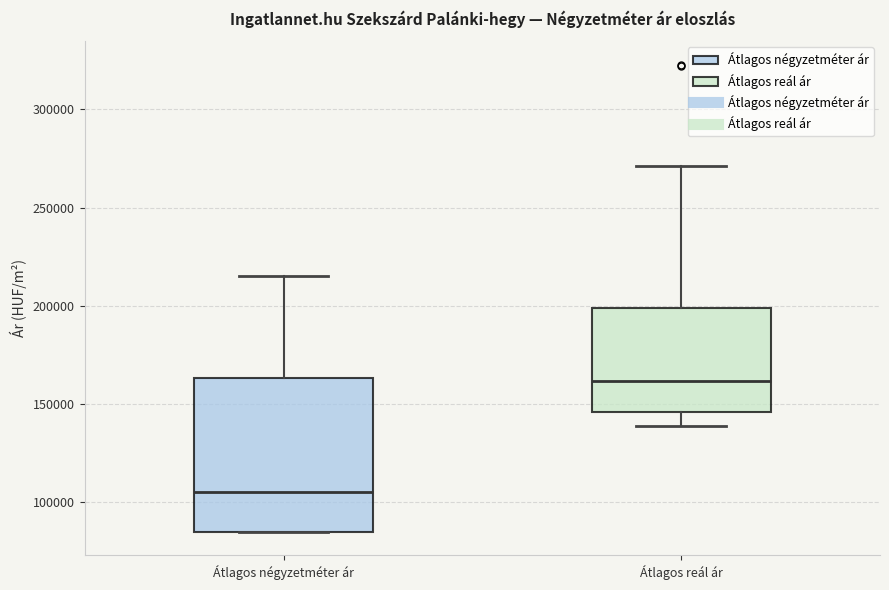

Which box's median line is the lowest?

Átlagos négyzetméter ár